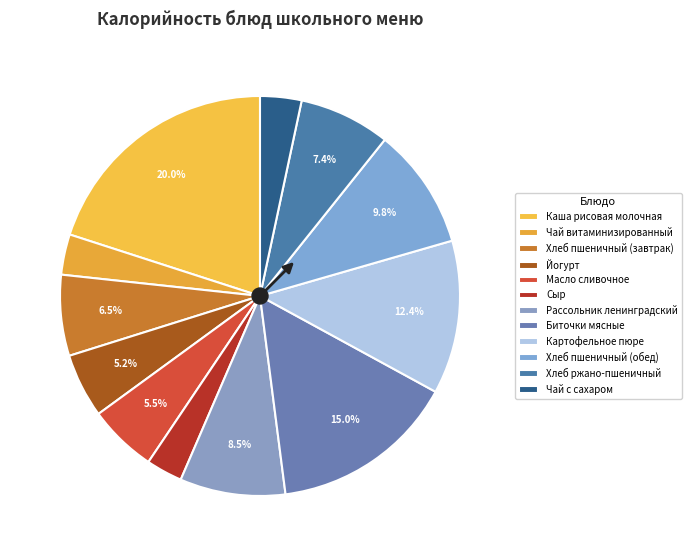

To the nearest percent, what is the combined percentage of Чай витаминизированный and Чай с сахаром?

7%